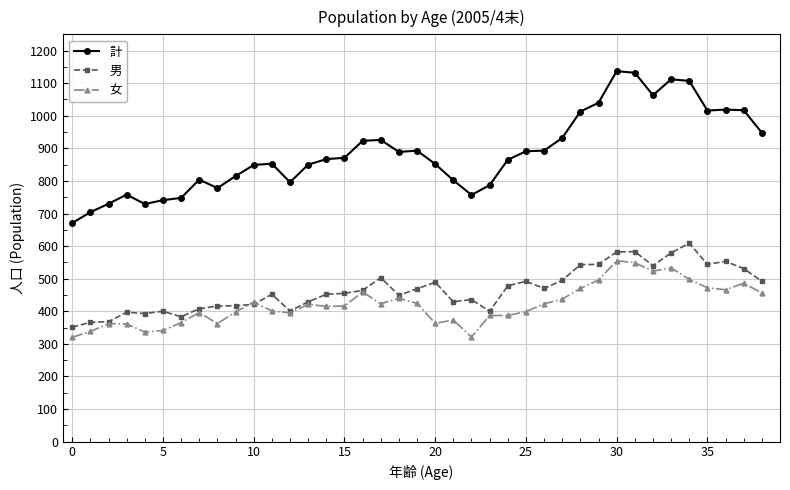

True or false: 計 and 男 intersect in this chart.

False